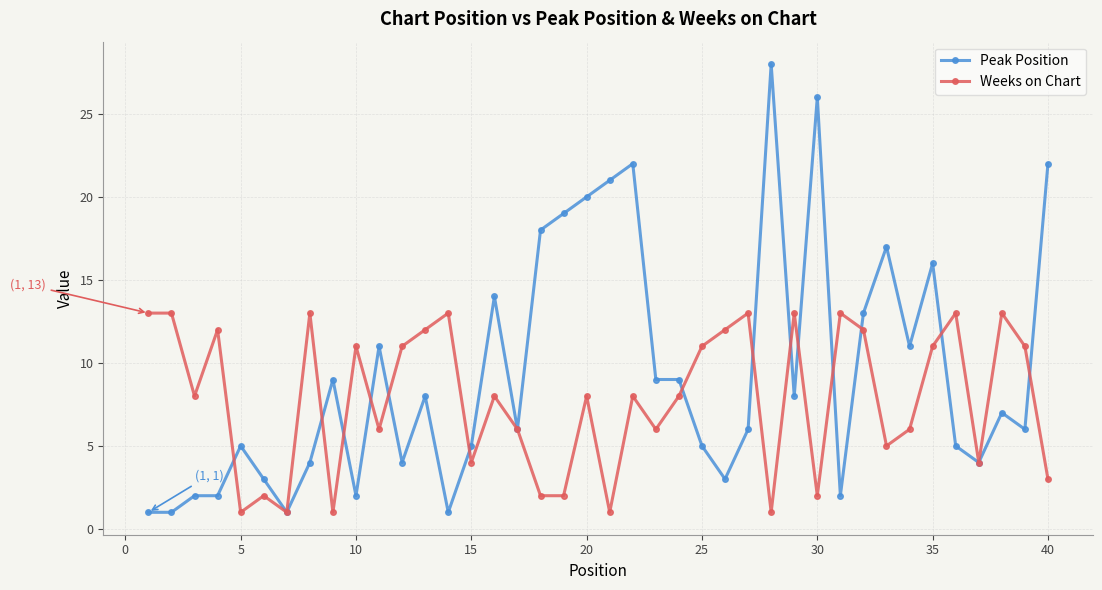

Which series has the largest total across all categories?

Peak Position